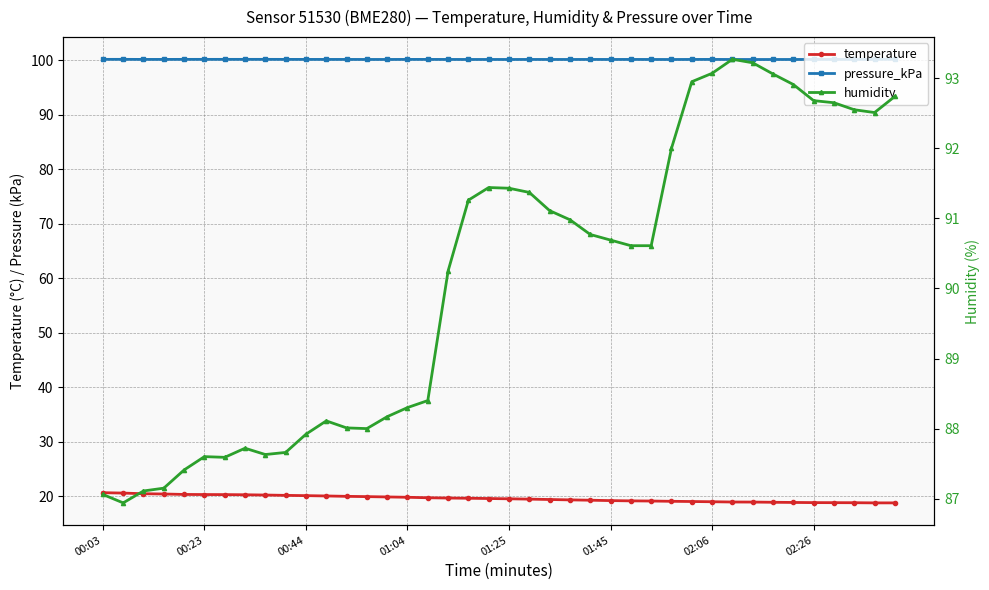

The value of humidity at 01:25 is 91.4. True or false?

True